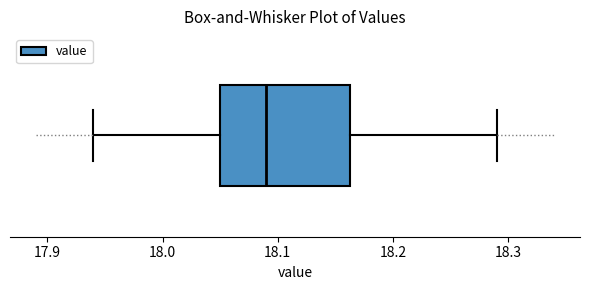

Read this box plot against the x-axis: the position of the median line, the range covered by the box, and the ends of both whiskers. The values are not printed on the chart, so give them approximately, as read against the axis.

median 18.09, box 18.05 to 18.16, whiskers 17.94 to 18.29